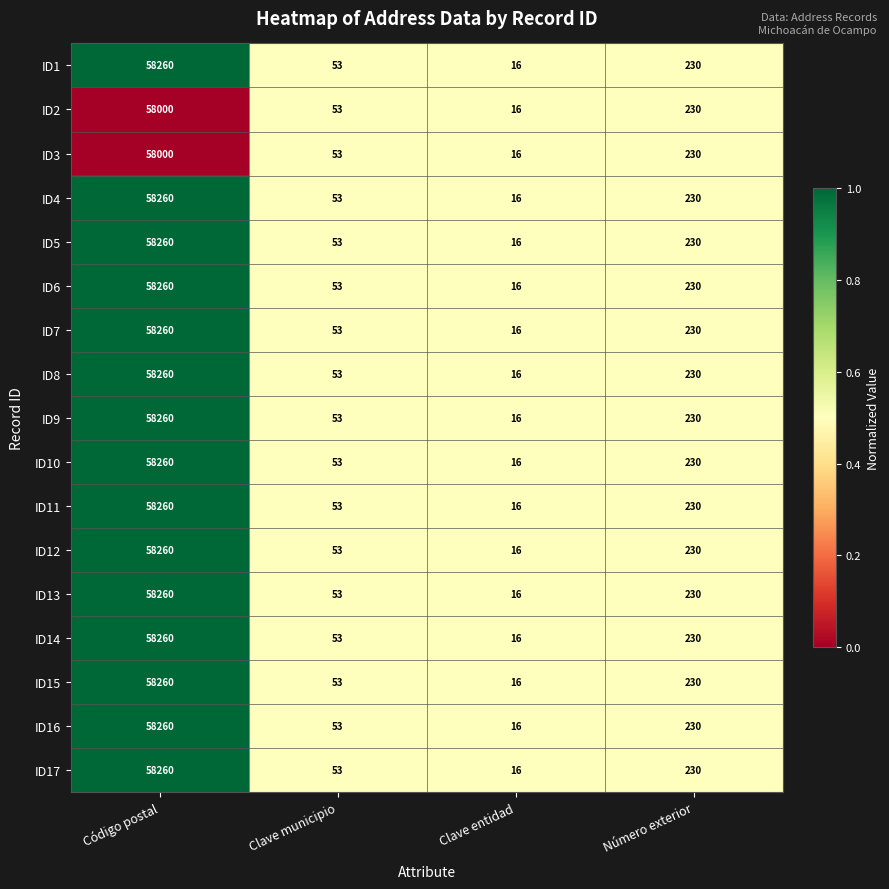

At which label does ID11 first exceed 230?

Código postal